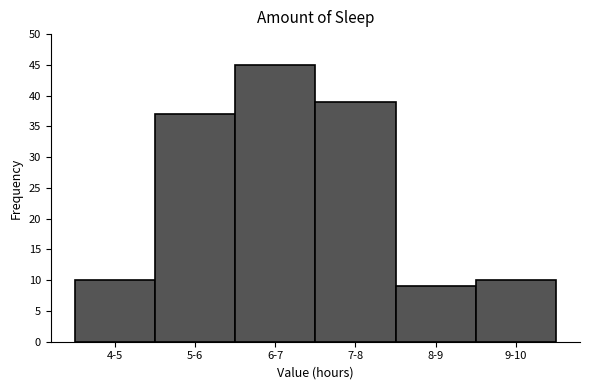

Reading left to right, transcribe all the data shown in this chart.

4-5=10	5-6=37	6-7=45	7-8=39	8-9=9	9-10=10